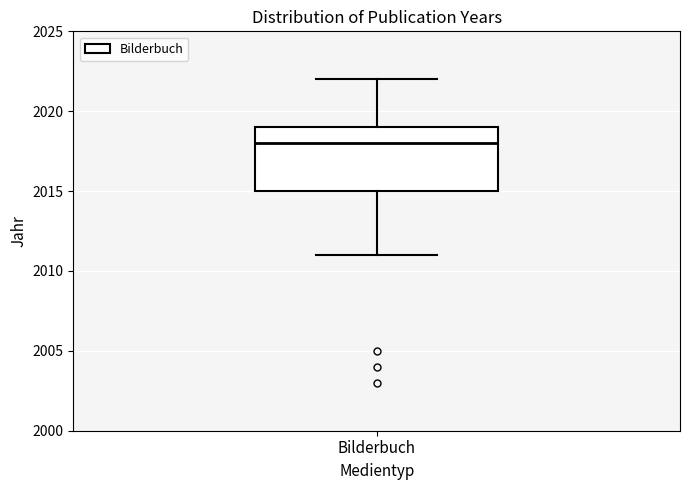

Where is the upper edge of the box for Bilderbuch on the y-axis? The values are not printed on the chart, so give them approximately, as read against the axis.

2019